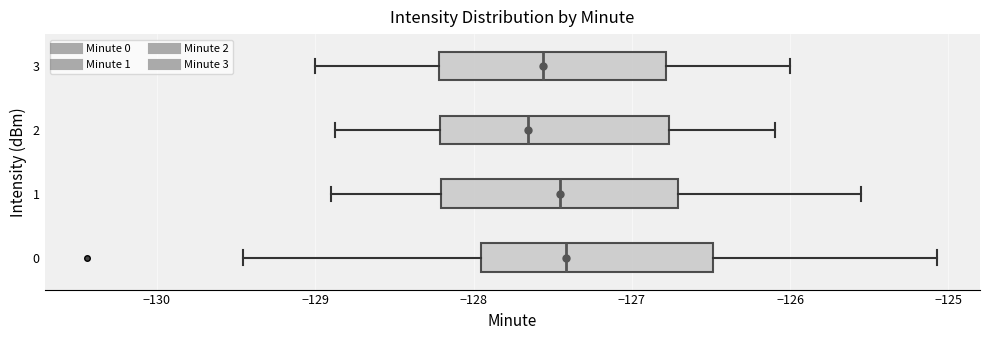

Reading bottom to top, transcribe this box plot: for each box, give where its median line is, the range the box spans, and where its two whiskers end, as read against the x-axis. The values are not printed on the chart, so give them approximately, as read against the axis.

0: median -127.4, box -128.0 to -126.5, whiskers -129.5 to -125.1
1: median -127.5, box -128.2 to -126.7, whiskers -128.9 to -125.5
2: median -127.7, box -128.2 to -126.8, whiskers -128.9 to -126.1
3: median -127.6, box -128.2 to -126.8, whiskers -129.0 to -126.0